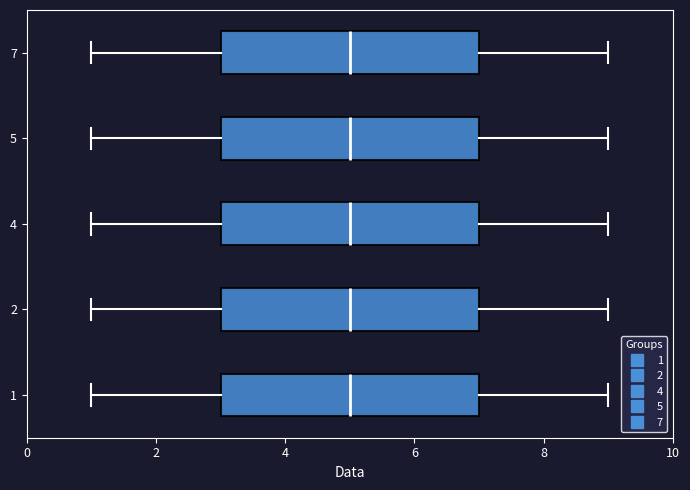

Reading bottom to top, read every box against the x-axis: the position of its median line, the range the box covers, and the ends of its whiskers. The values are not printed on the chart, so give them approximately, as read against the axis.

1: median 5, box 3 to 7, whiskers 1 to 9
2: median 5, box 3 to 7, whiskers 1 to 9
4: median 5, box 3 to 7, whiskers 1 to 9
5: median 5, box 3 to 7, whiskers 1 to 9
7: median 5, box 3 to 7, whiskers 1 to 9